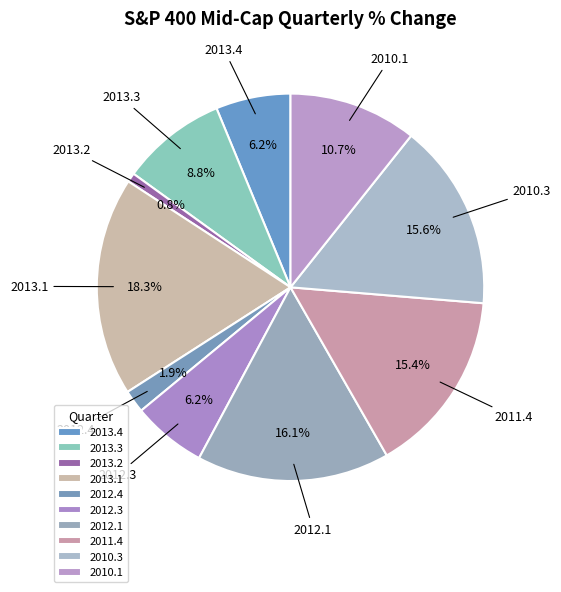

To the nearest percent, what is the combined percentage of 2013.1 and 2012.3?

24%